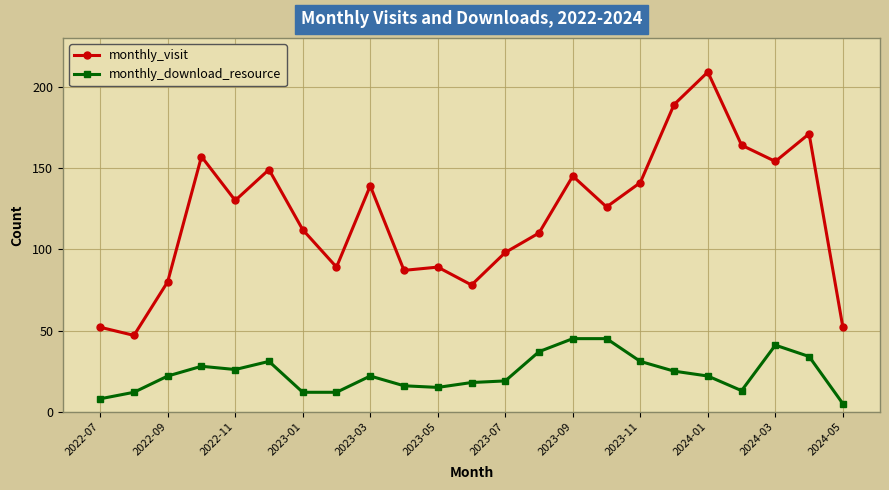

Does the chart display data point markers on the line(s)?

Yes